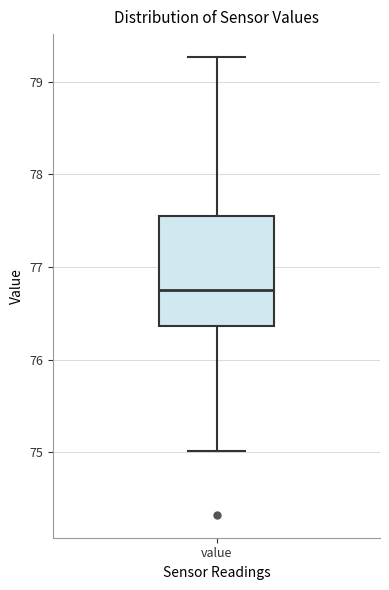

Read this box plot against the y-axis: the position of the median line, the range covered by the box, and the ends of both whiskers. The values are not printed on the chart, so give them approximately, as read against the axis.

median 76.8, box 76.4 to 77.5, whiskers 75.0 to 79.3